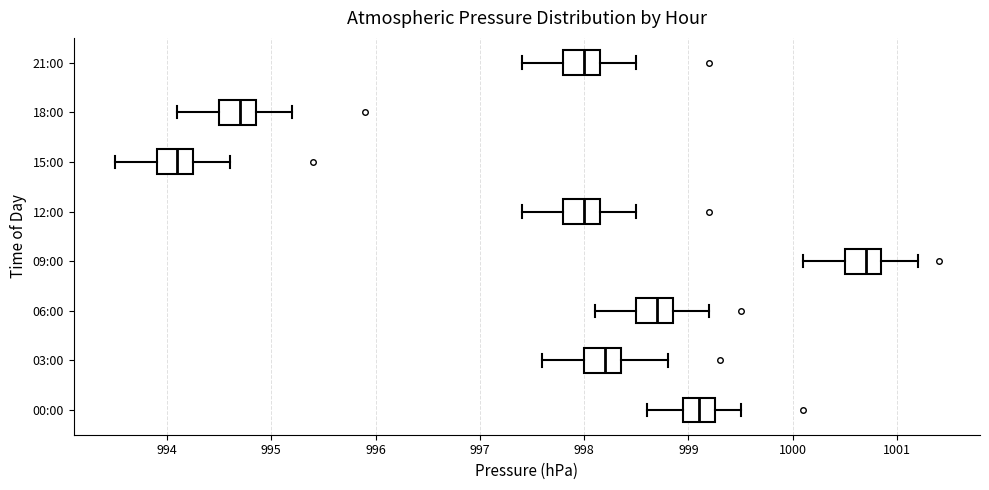

Where is the left edge of the box for 12:00 on the x-axis? The values are not printed on the chart, so give them approximately, as read against the axis.

997.8